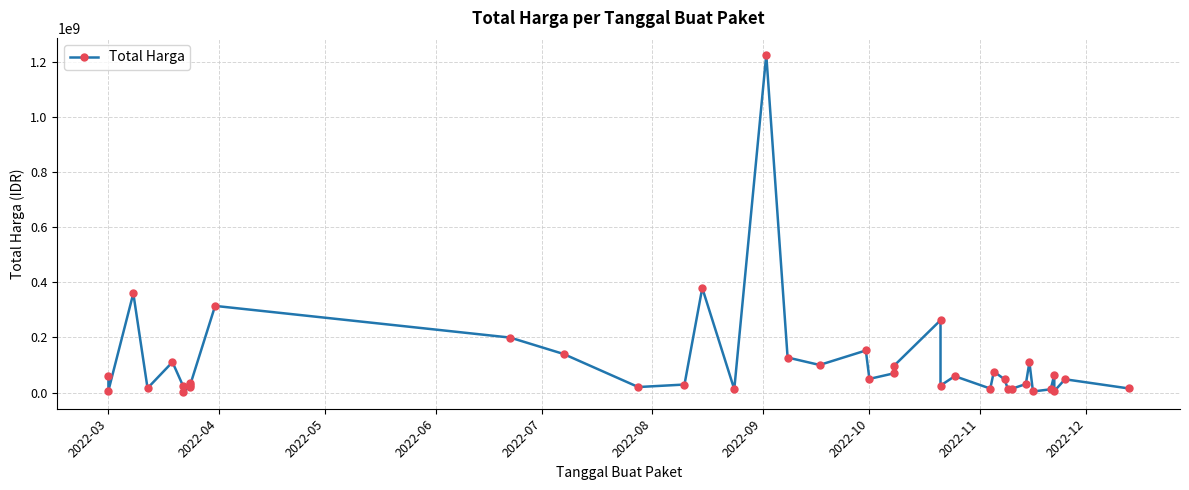

How many lines are shown in the chart?

1